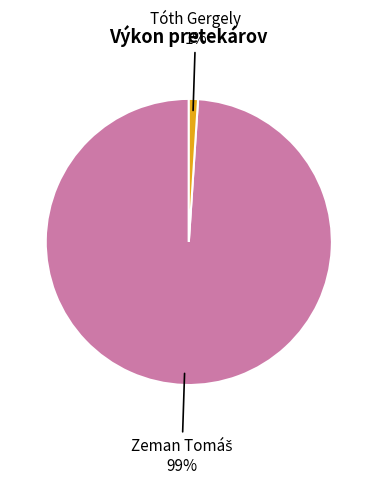

To the nearest percent, what is the average slice percentage?

50%